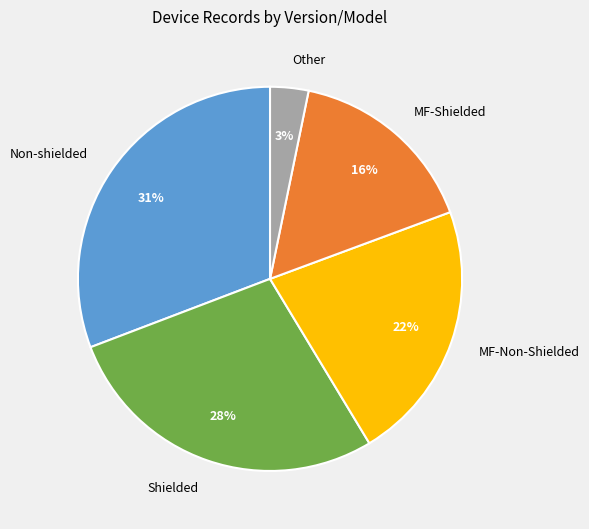

Combined, do MF-Non-Shielded and MF-Shielded account for over 50%?

No